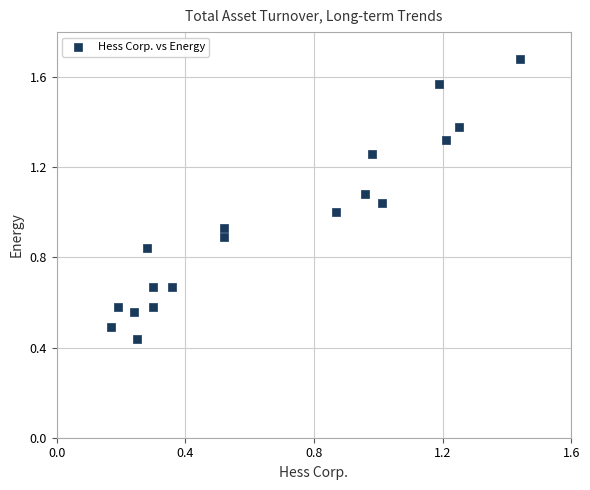

What is the range of Y values (max minus min)?

1.2